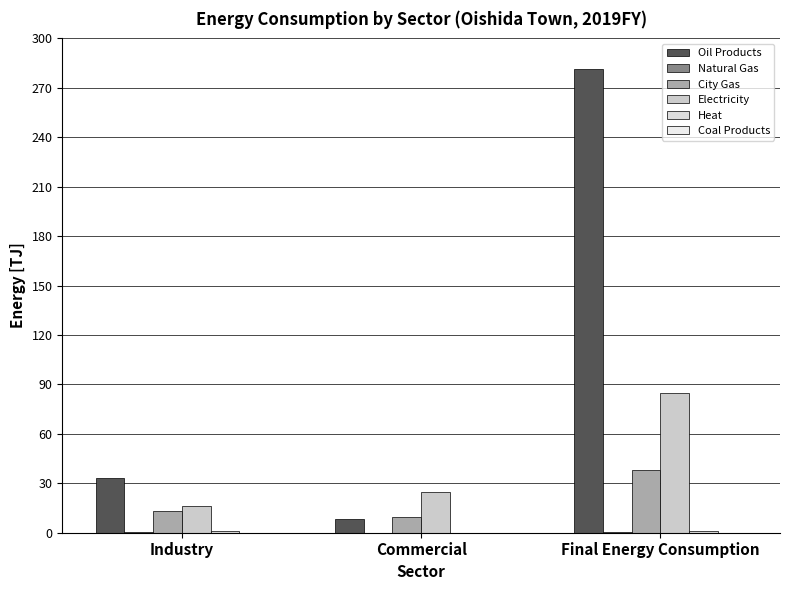

True or false: Coal Products has a value of 0.0 at Final Energy Consumption.

False